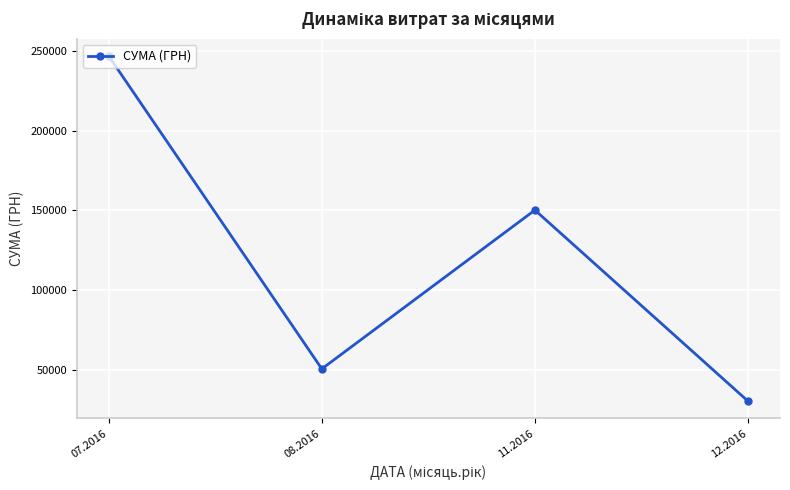

What position from the right is 08.2016?

3